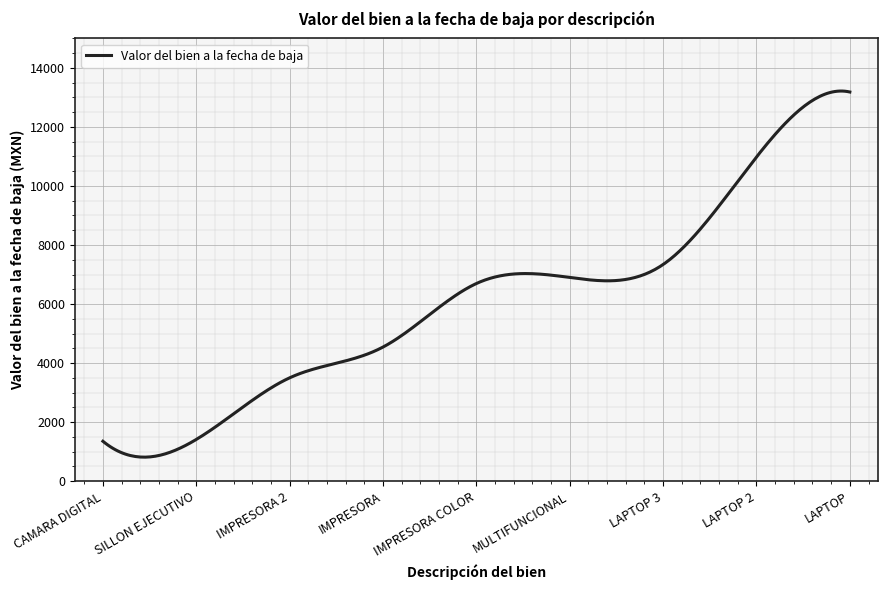

What is the difference between the maximum and minimum values?

12403.1